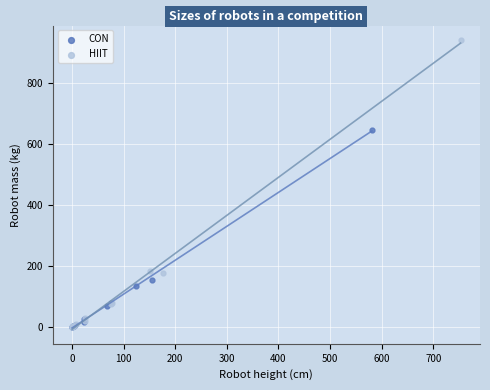

Which series reaches the maximum Y coordinate?

HIIT